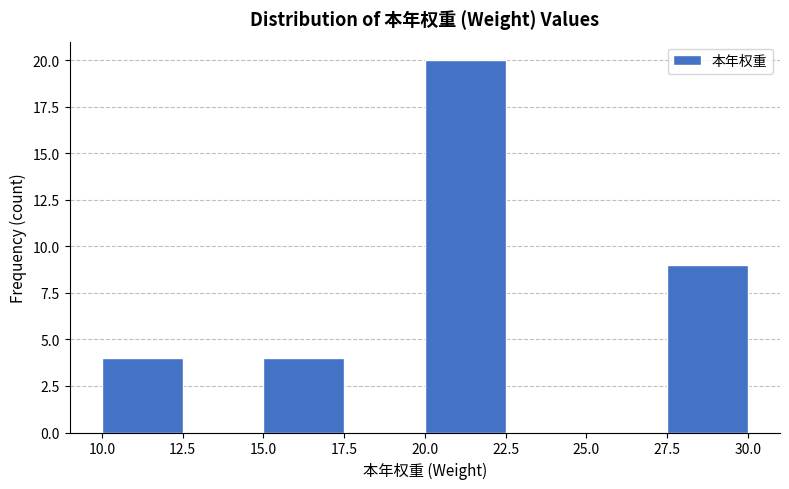

Over which range of the x-axis is the bar tallest?

20.0 to 22.5